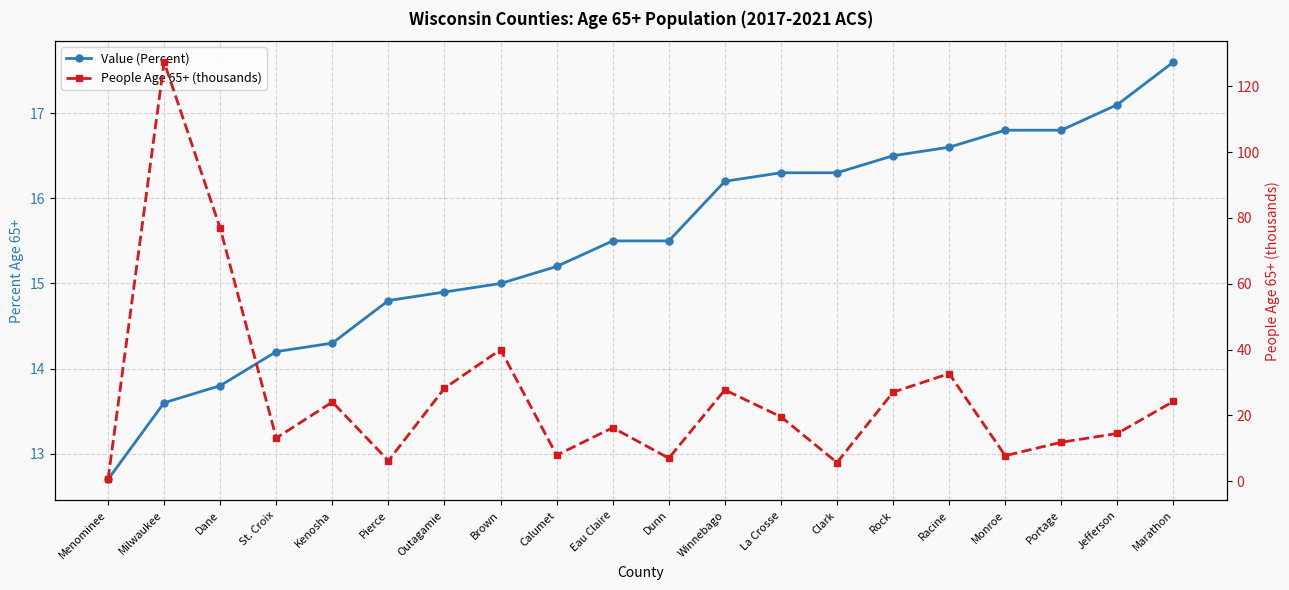

Reading left to right, transcribe all the data shown in this chart.

Value (Percent): 12.7	13.6	13.8	14.2	14.3	14.8	14.9	15.0	15.2	15.5	15.5	16.2	16.3	16.3	16.5	16.6	16.8	16.8	17.1	17.6
People Age 65+ (thousands): 0.5	127.4	76.9	13.1	24.1	6.2	28.2	40.0	7.9	16.3	7.0	27.7	19.6	5.7	27.1	32.7	7.7	11.8	14.5	24.3